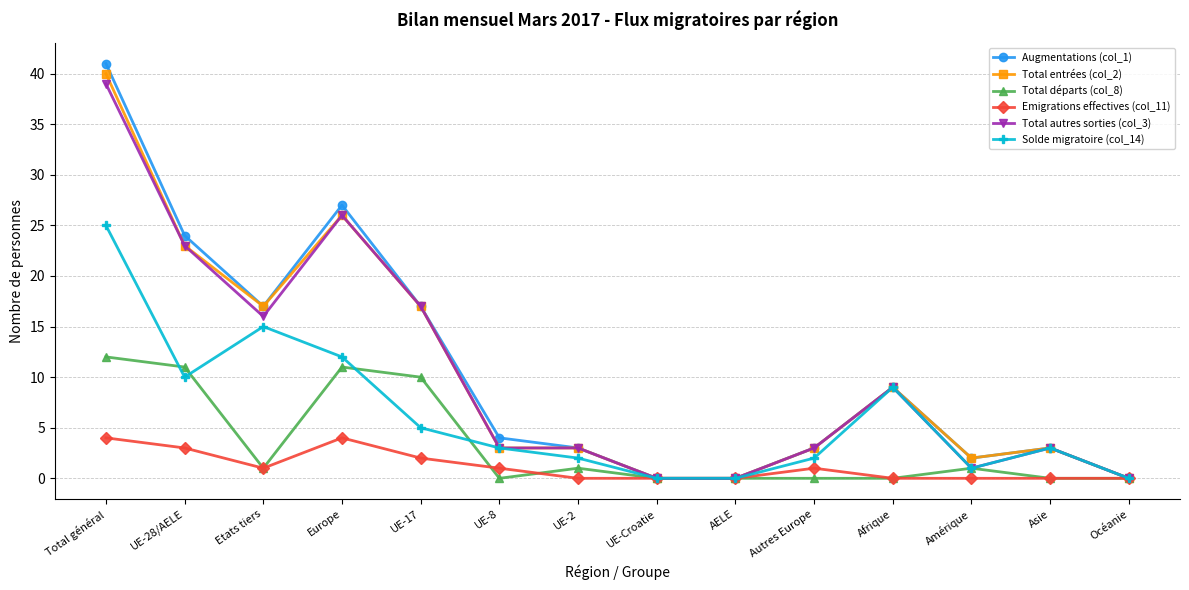

What is the maximum value for Total autres sorties (col_3)?

39